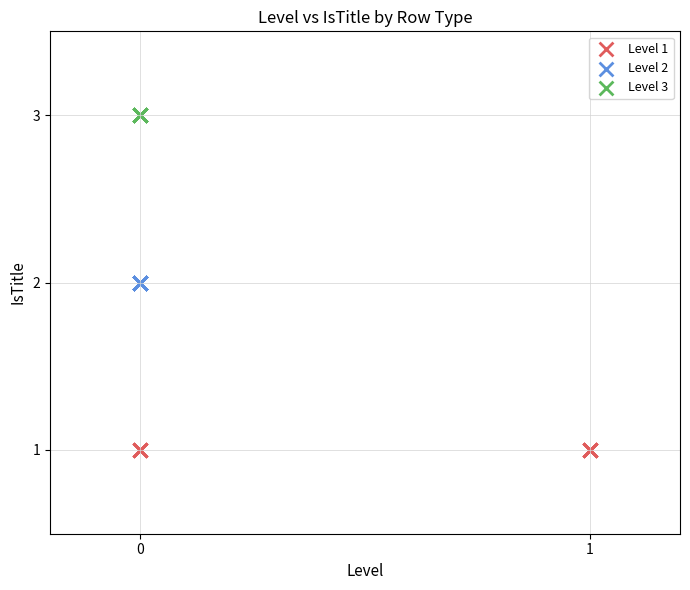

Which series contains the highest Y value?

Level 3